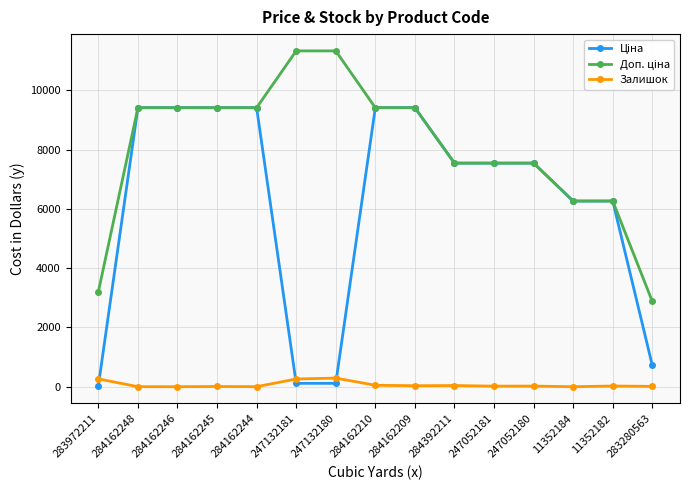

Is it true that Залишок equals 23.0 at 11352182?

True